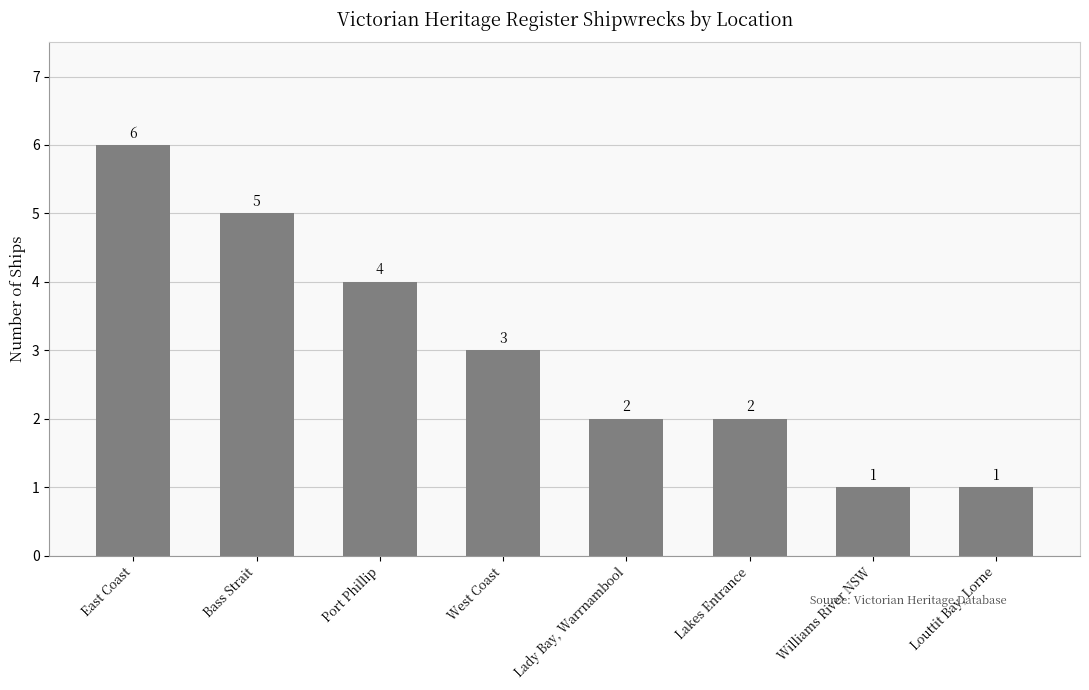

What is the sum of the values at Port Phillip and Lakes Entrance?

6